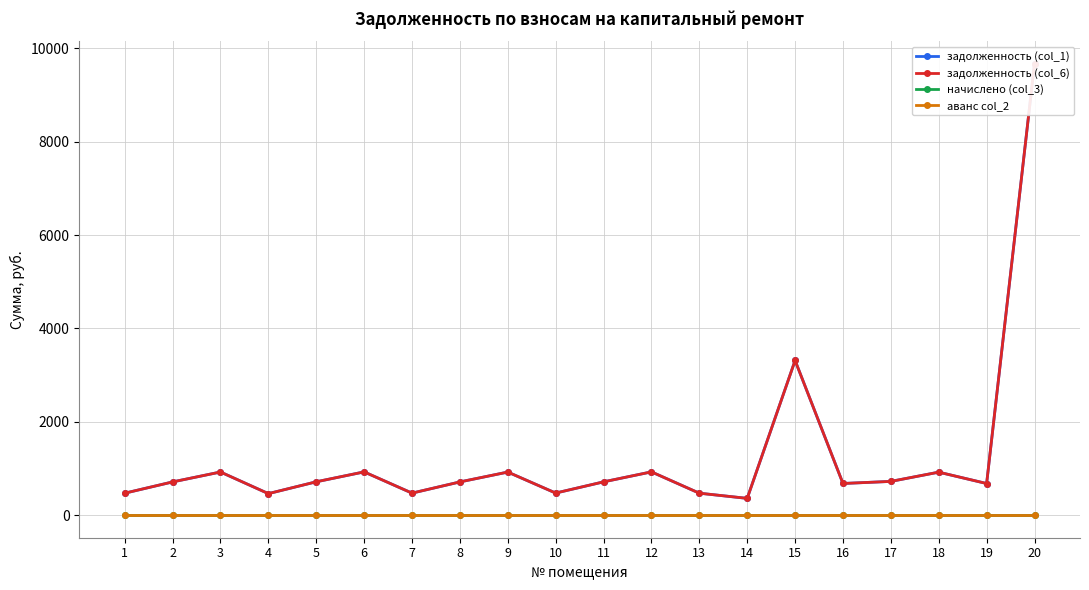

What is the total value across all series at 15?

6628.0